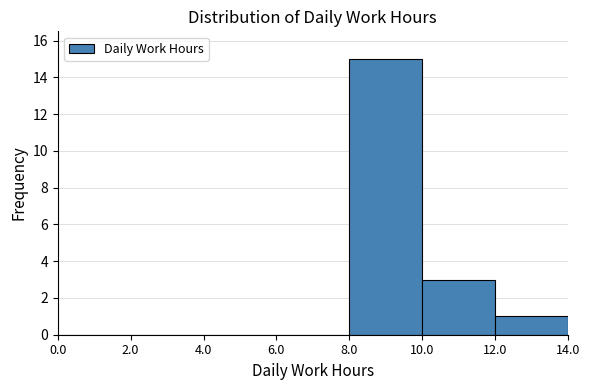

What is the height of the bar covering 10.0 to 12.0 on the x-axis? The values are not printed on the chart, so give them approximately, as read against the axis.

3